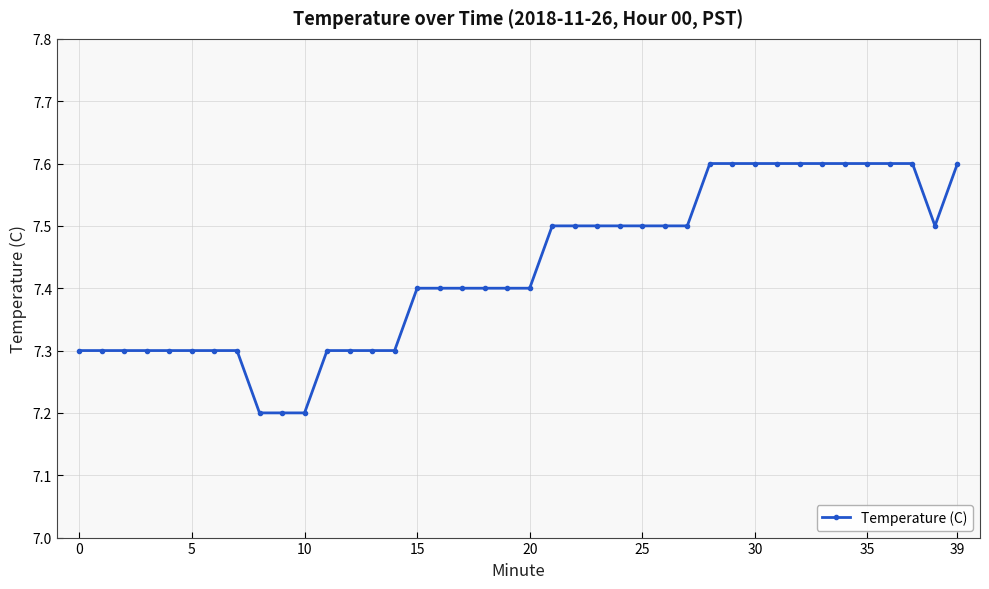

Count the values in the range 7 to 8.

40